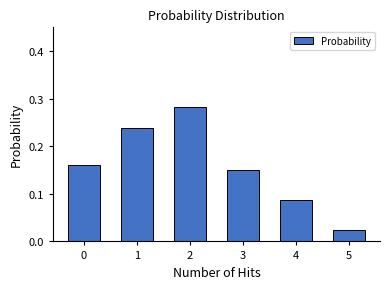

At which label is the value closest to 0?

5